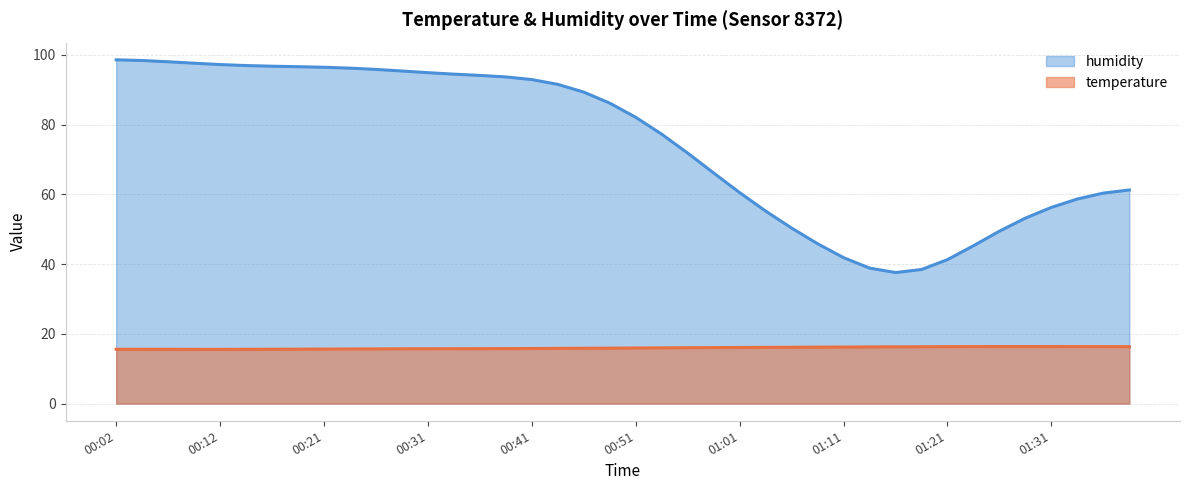

How many lines are shown in the chart?

1